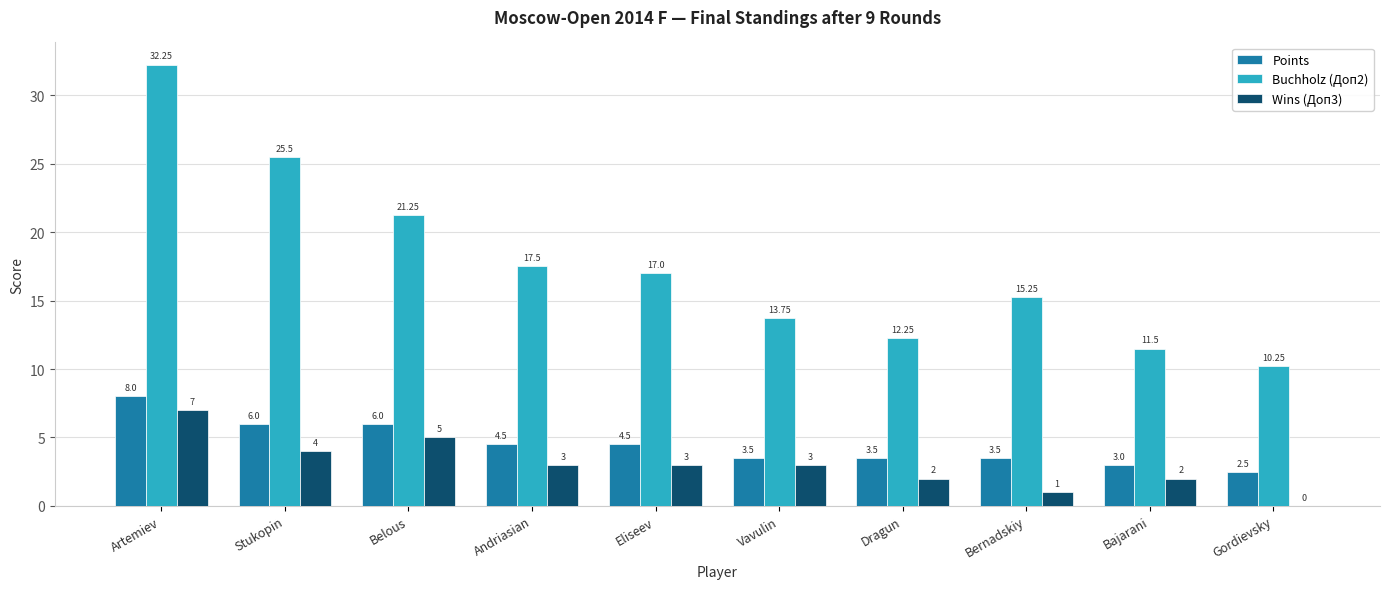

Between Bajarani and Gordievsky, which series saw the biggest shift?

Wins (Доп3)